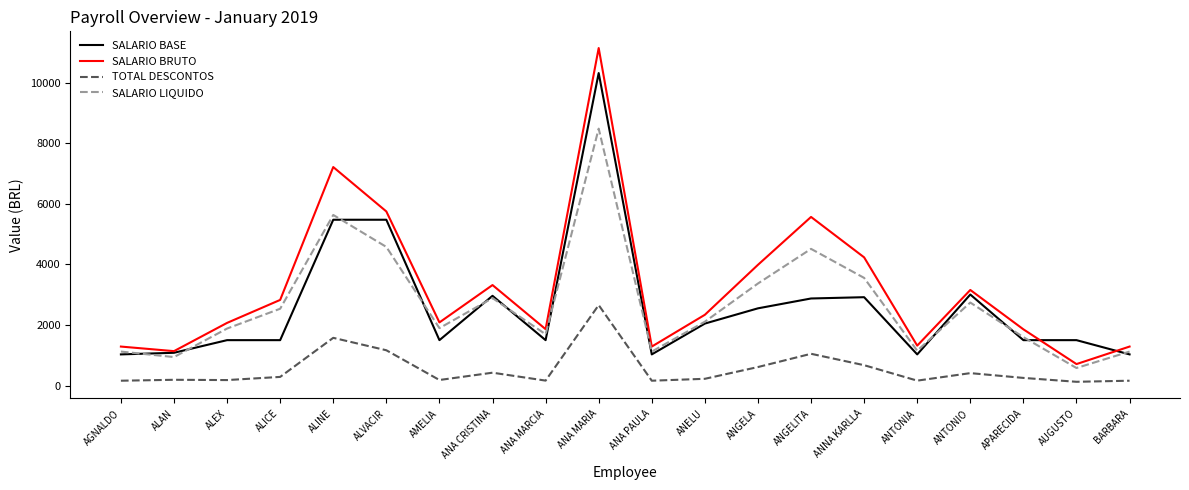

What is the highest value of the SALARIO BASE series?

10312.8